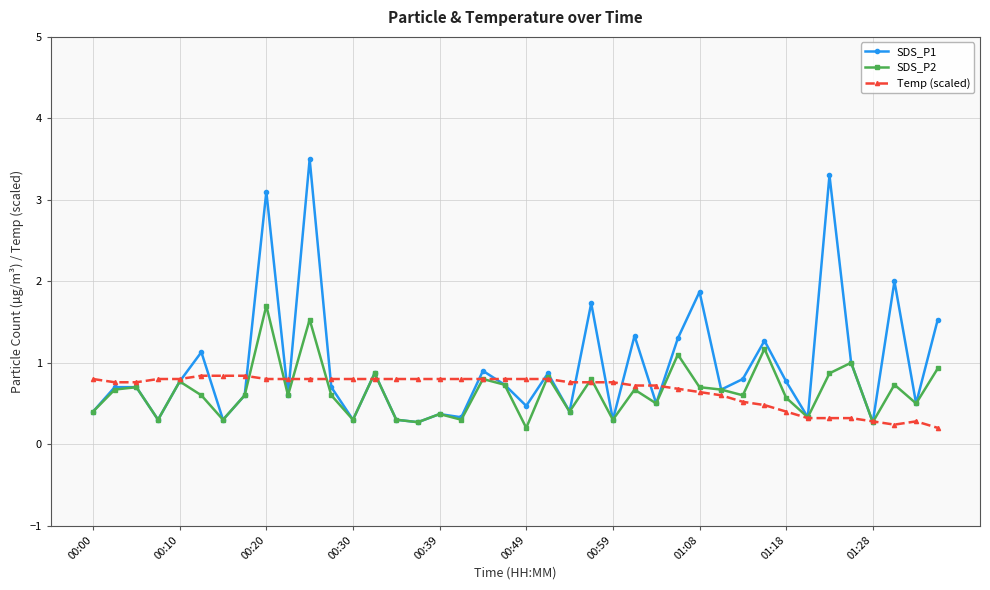

What is the minimum value for SDS_P2?

0.2